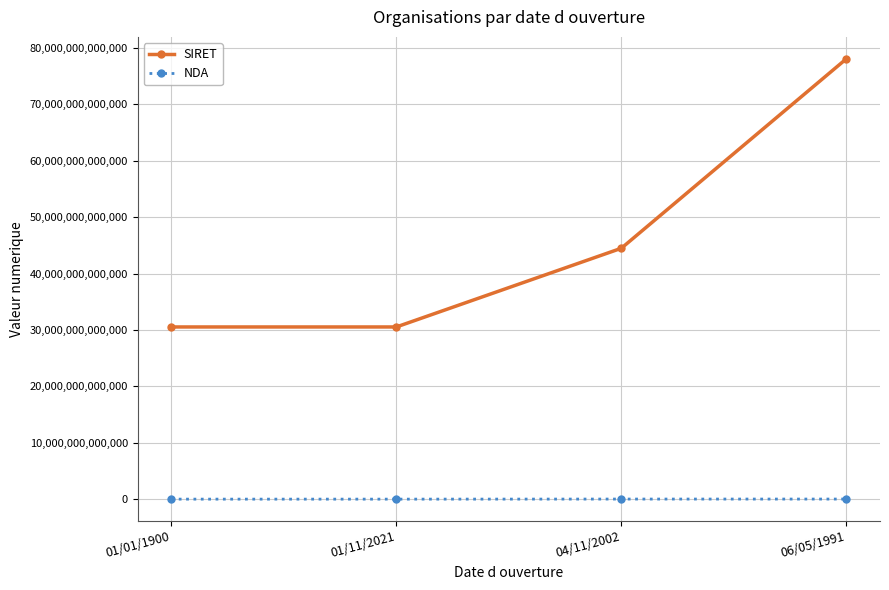

What is the label of the 1st point from the right?

06/05/1991